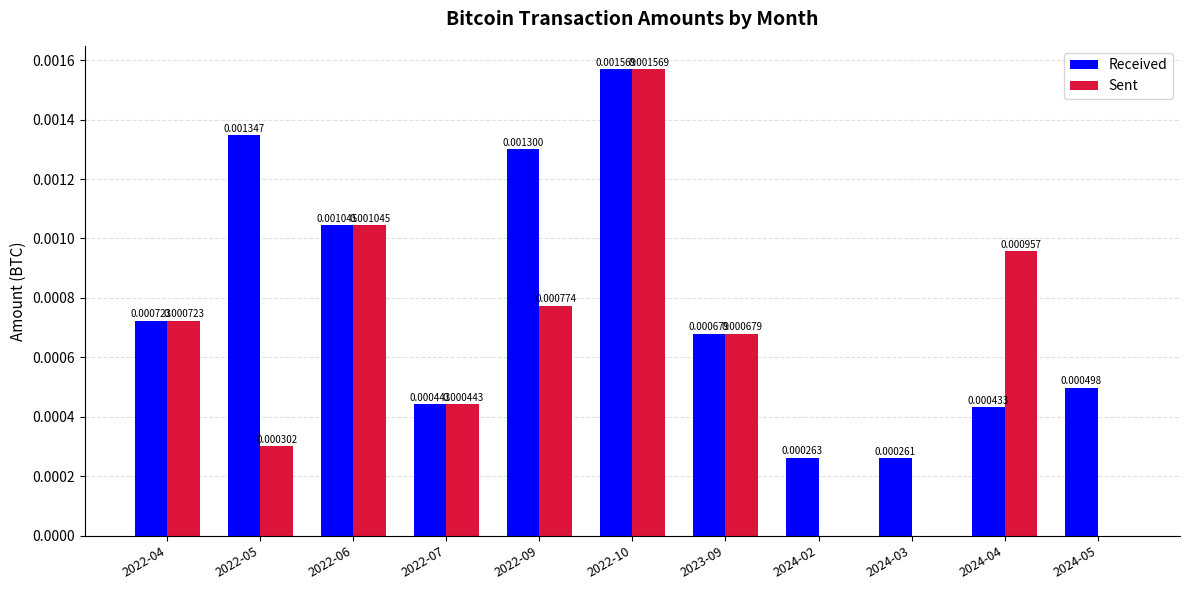

At which category is the sum across all series the highest?

2022-10